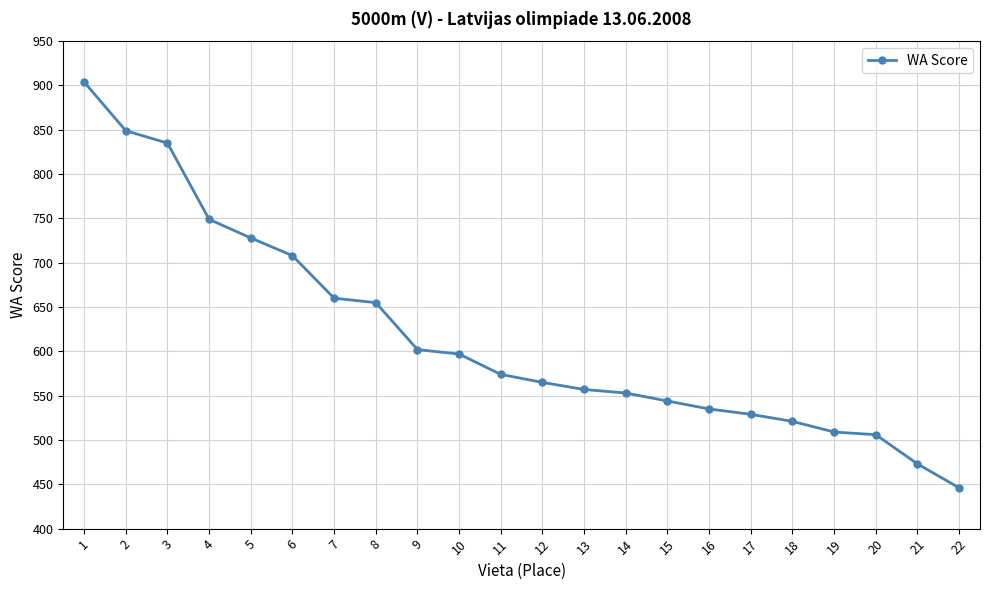

How many data points does each series have?

22